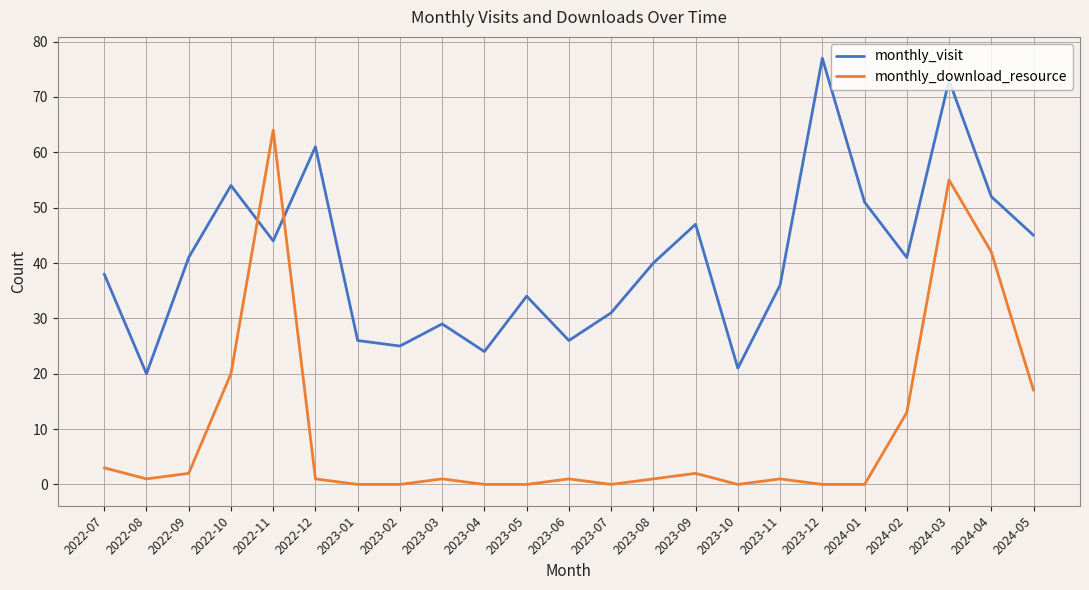

Is the value of monthly_download_resource at 2023-05 greater than the value of monthly_visit at 2022-12?

No